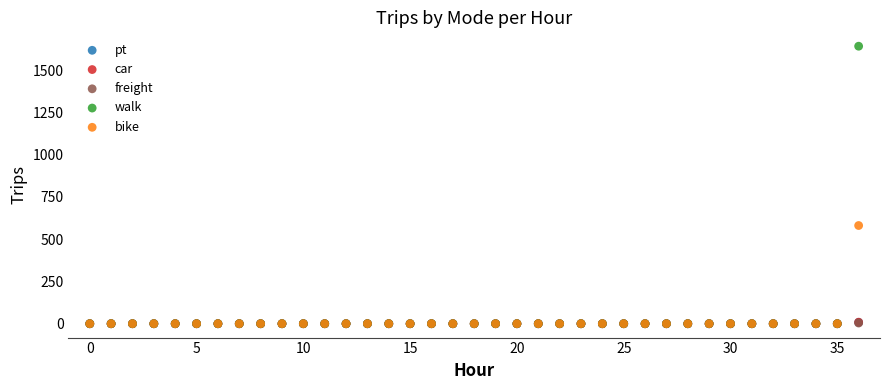

Which series has the largest Y range (max minus min)?

walk